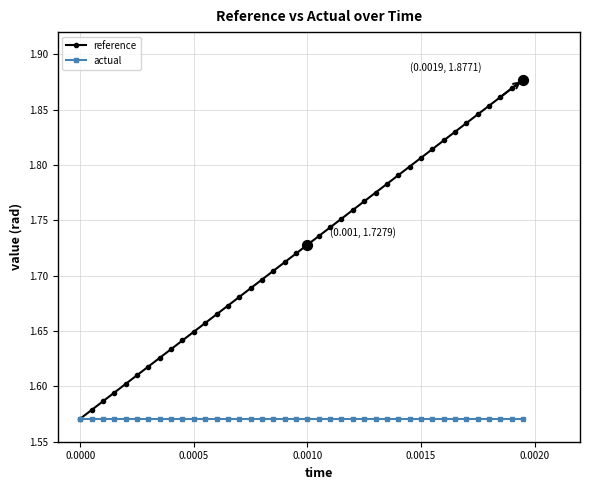

What are all the series names shown in the legend?

reference, actual